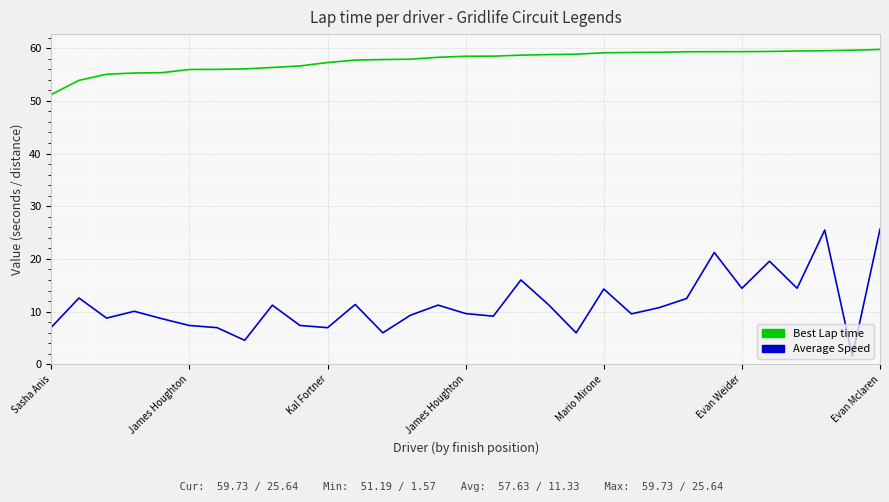

True or false: Best Lap time and Average Speed cross at least once.

False